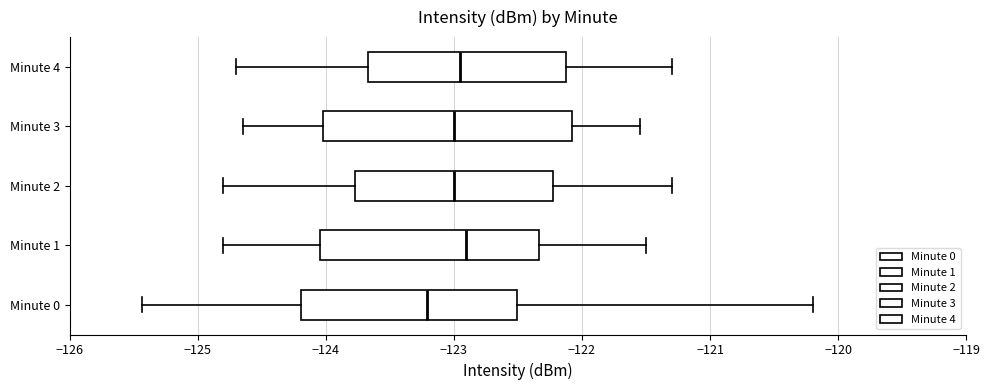

Reading bottom to top, read every box against the x-axis: the position of its median line, the range the box covers, and the ends of its whiskers. The values are not printed on the chart, so give them approximately, as read against the axis.

Minute 0: median -123.2, box -124.2 to -122.5, whiskers -125.4 to -120.2
Minute 1: median -122.9, box -124.0 to -122.3, whiskers -124.8 to -121.5
Minute 2: median -123.0, box -123.8 to -122.2, whiskers -124.8 to -121.3
Minute 3: median -123.0, box -124.0 to -122.1, whiskers -124.6 to -121.5
Minute 4: median -122.9, box -123.7 to -122.1, whiskers -124.7 to -121.3